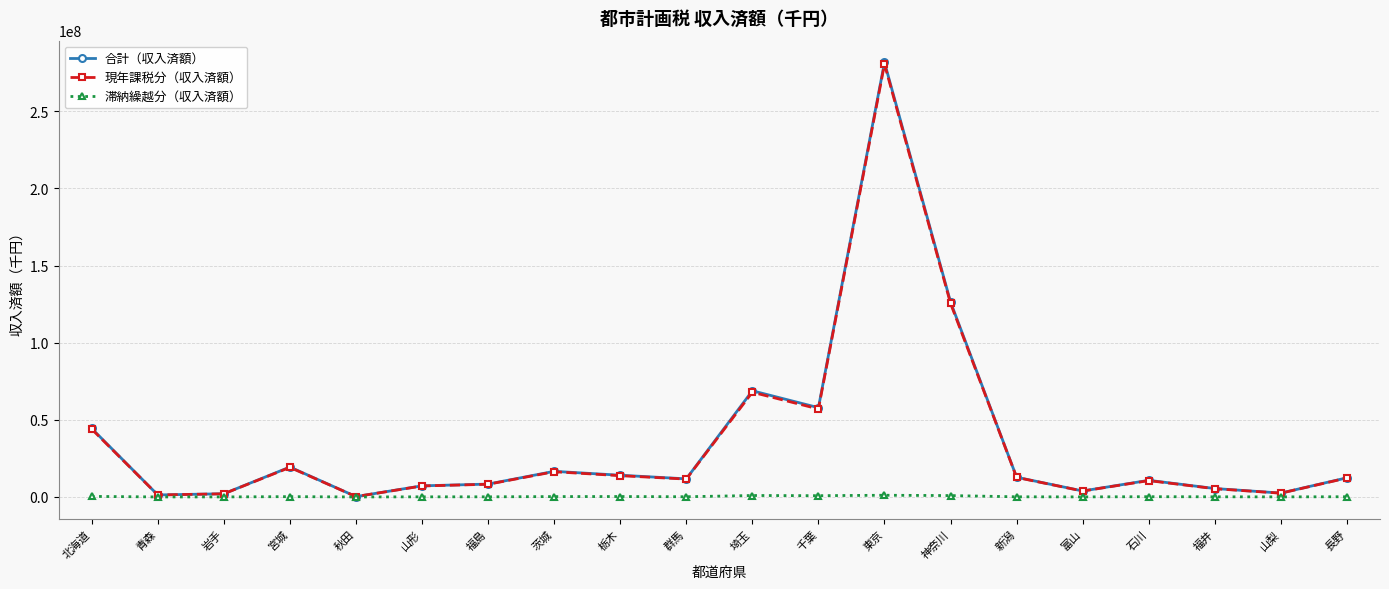

How many data points in 現年課税分（収入済額） are less than 12283693?

10